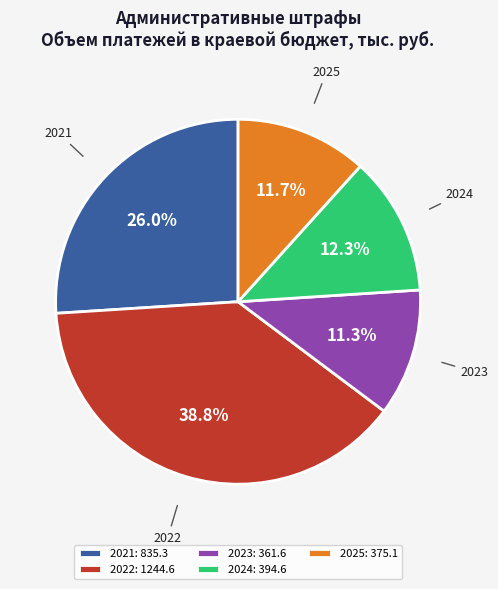

To the nearest percent, what percentage of the pie is 2022?

39%